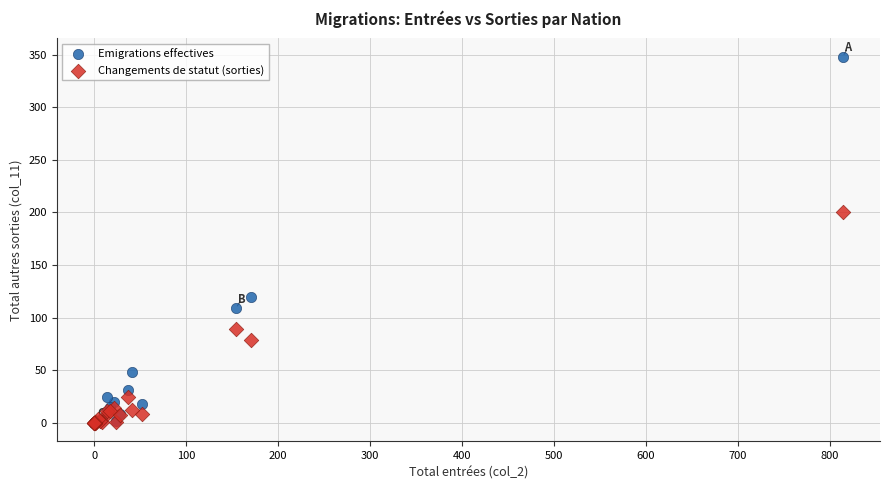

What are all the series names shown in the legend?

Emigrations effectives, Changements de statut (sorties)